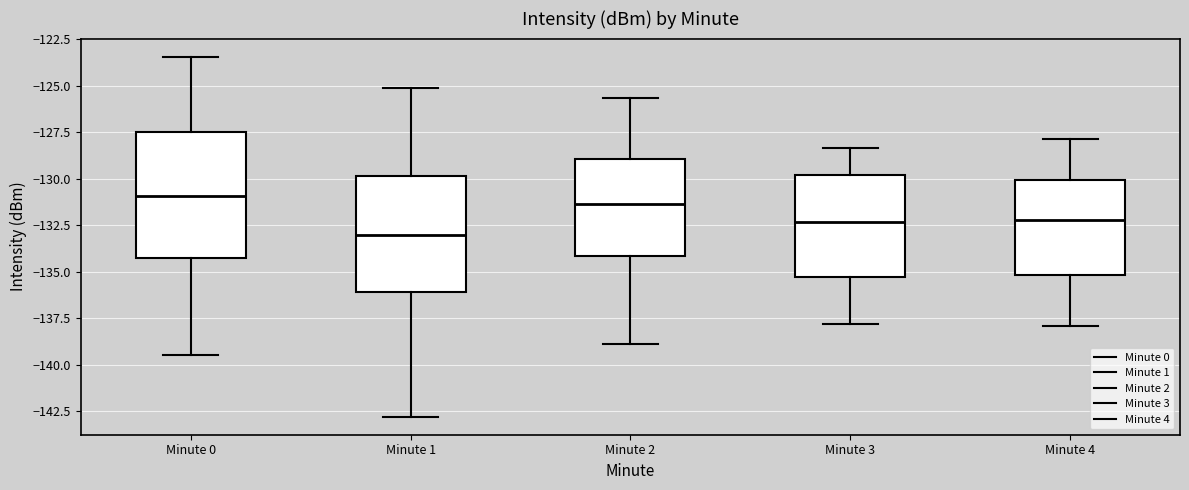

Which box has the lowest median line?

Minute 1